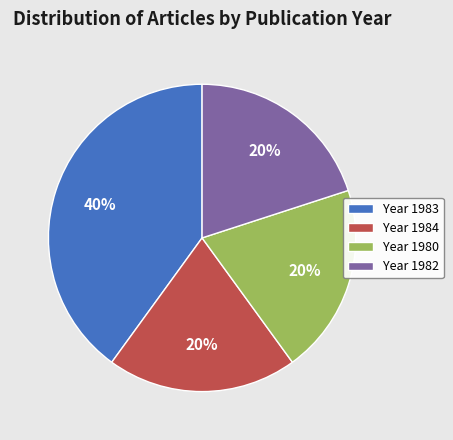

Combined, do Year 1984 and Year 1982 account for over 50%?

No